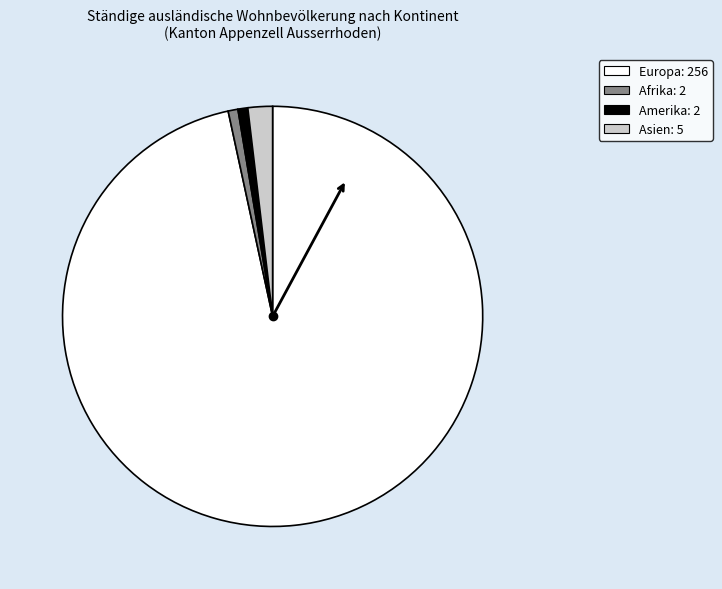

Does any single category account for the majority?

Yes